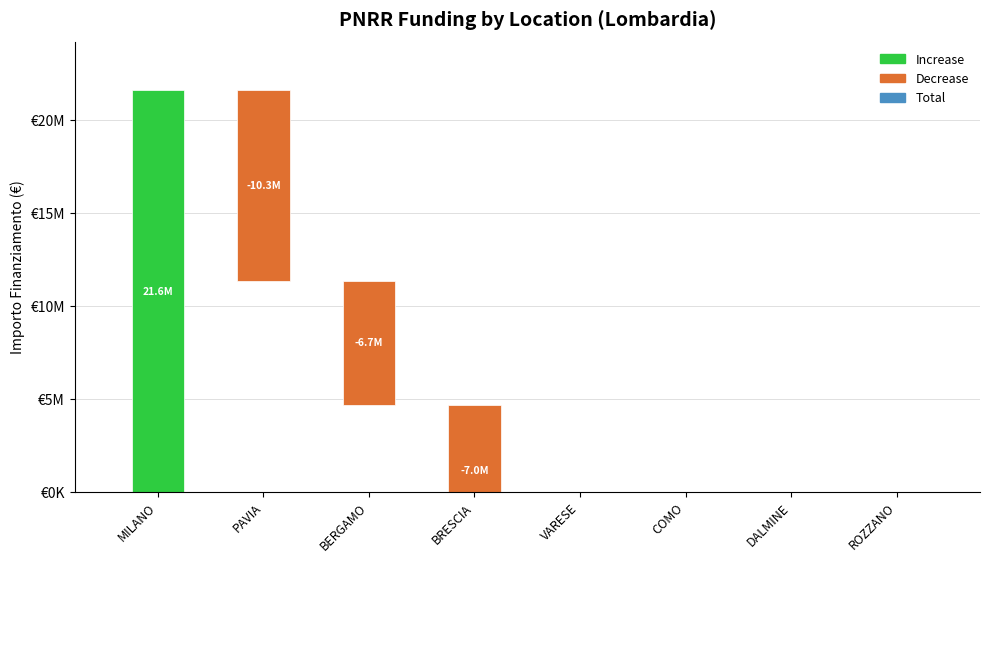

What is the maximum value shown in the chart?

21615132.0